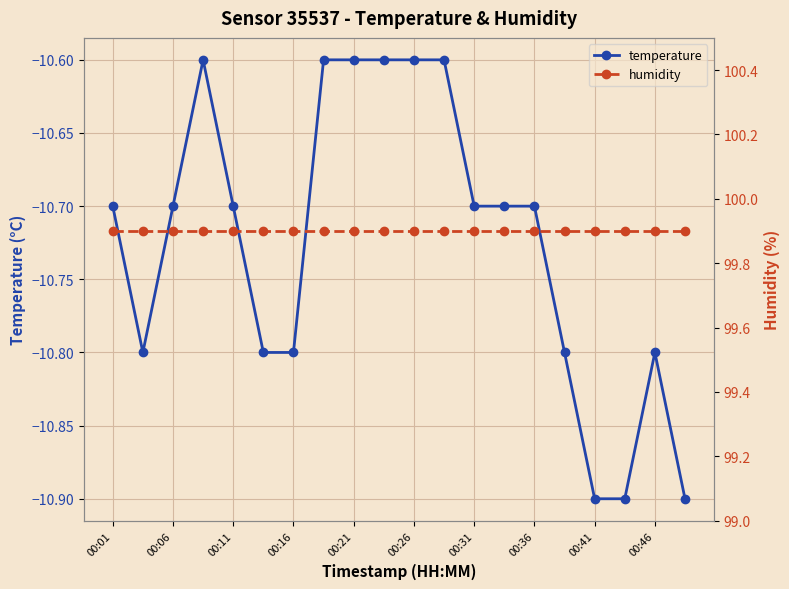

At which label is humidity closest to 99?

00:01